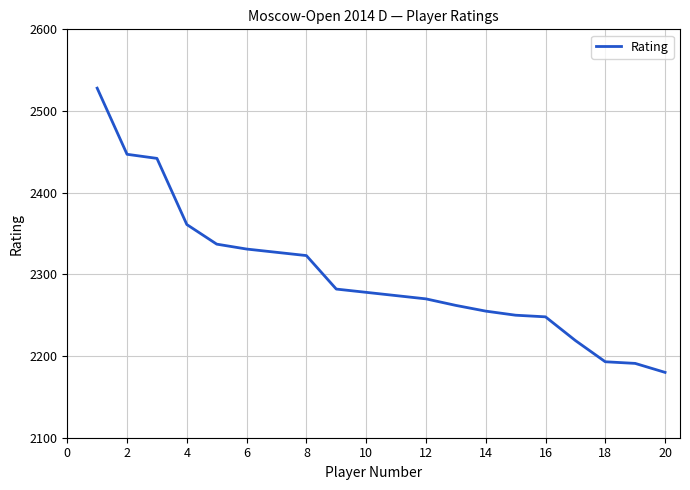

What is the difference between the maximum and minimum values?

348